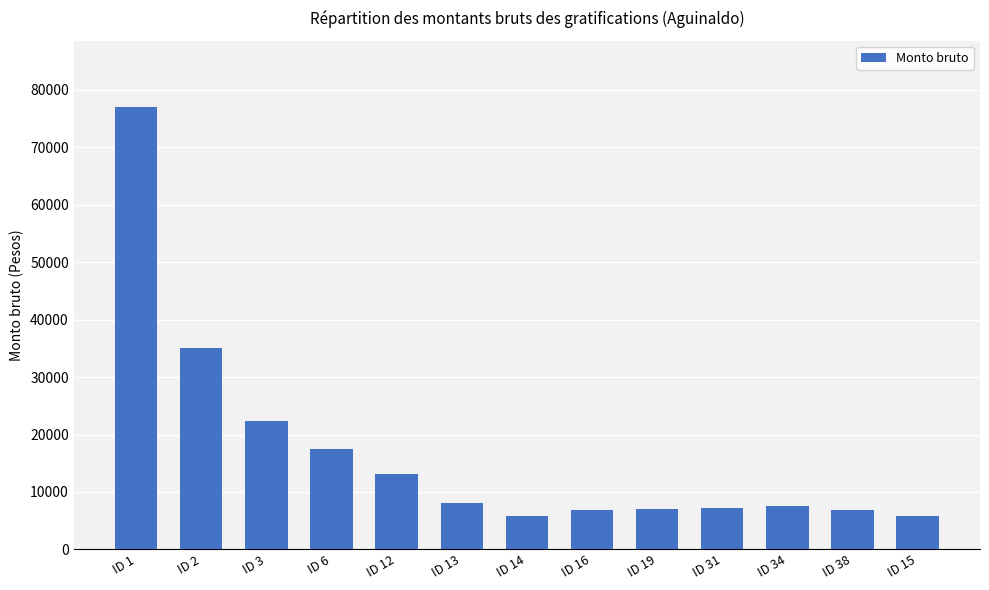

What is the difference between the values at ID 31 and ID 6?

10236.7